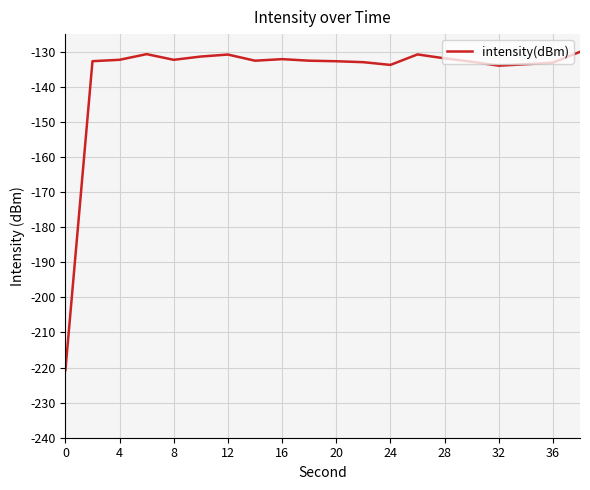

What is the greatest value displayed?

-130.1